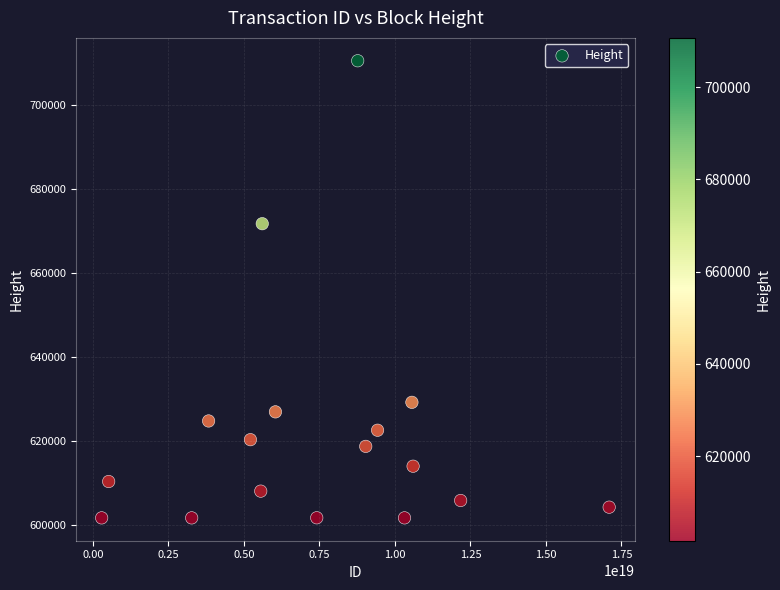

What Y value in the scatter plot is closest to 656157?

671802